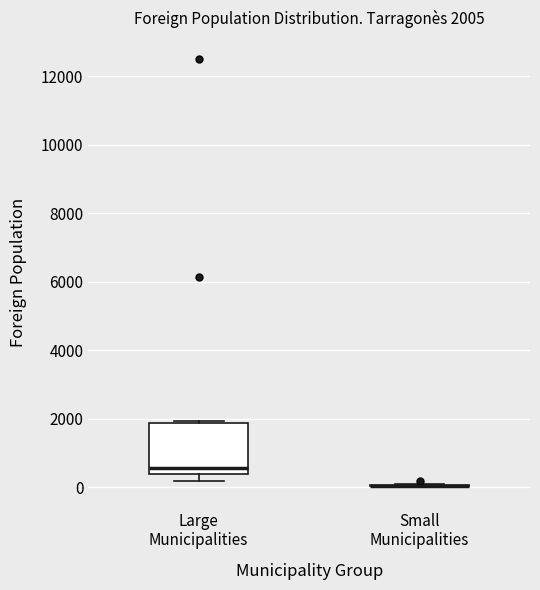

Which box is the tallest, from its lower edge to its upper edge?

Large Municipalities